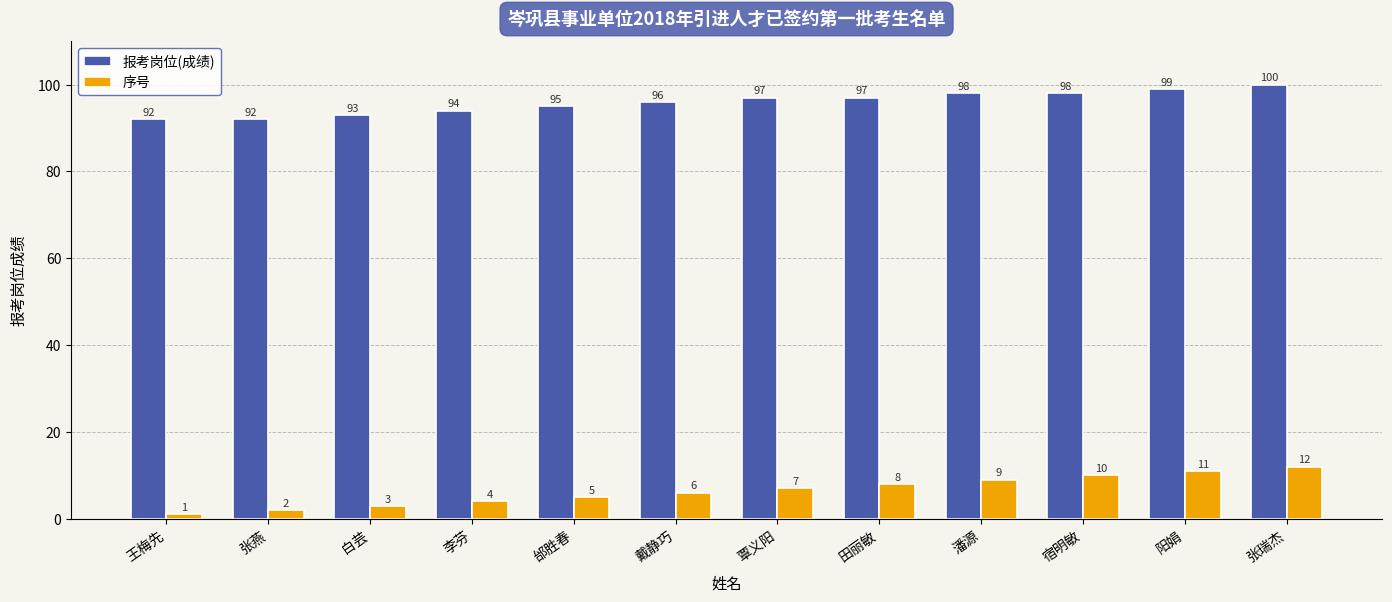

At which label does 序号 reach its peak?

张瑞杰